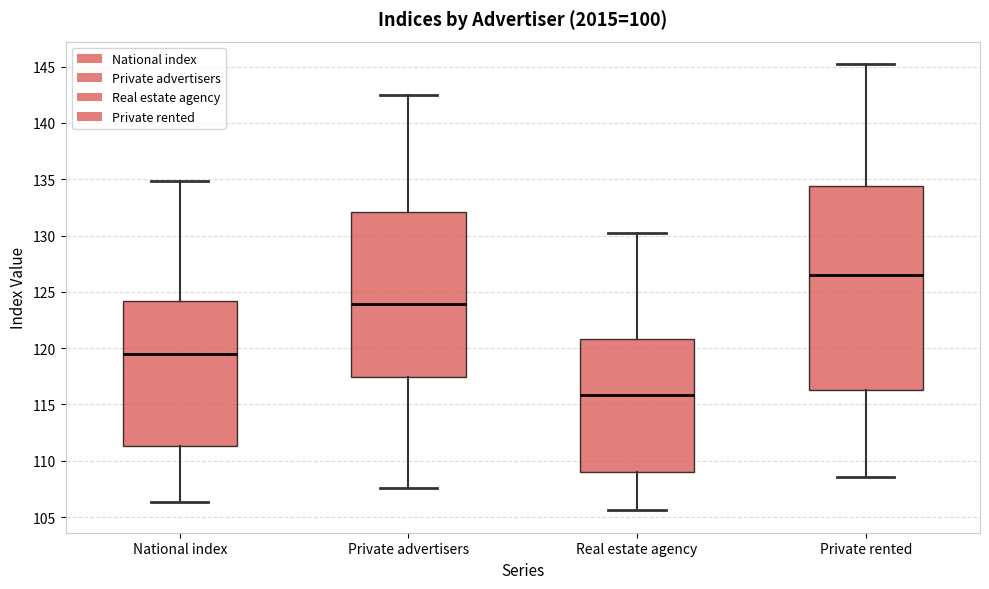

Which box is the tallest, from its lower edge to its upper edge?

Private rented